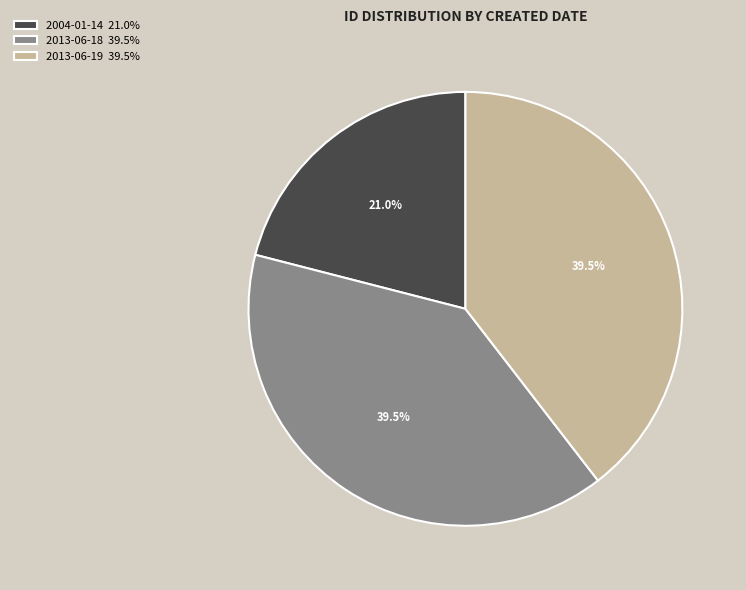

What percentage do 2004-01-14 and 2013-06-19 together represent?

60.5%